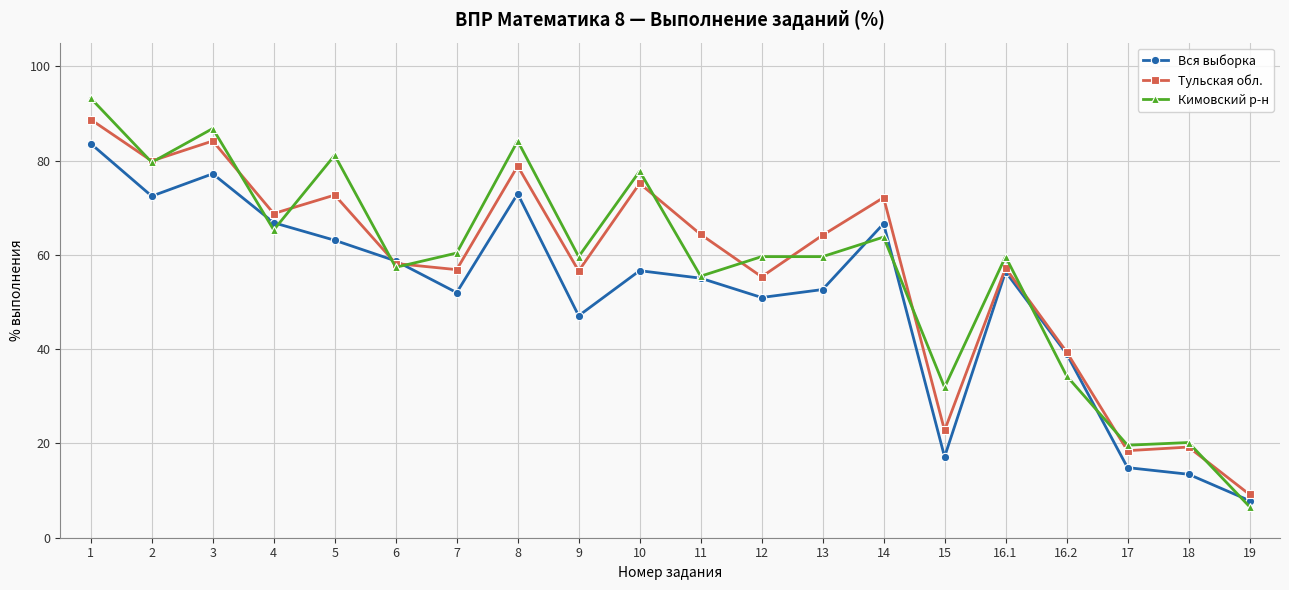

True or false: Кимовский р-н has more than 1 points higher than both neighbors.

True